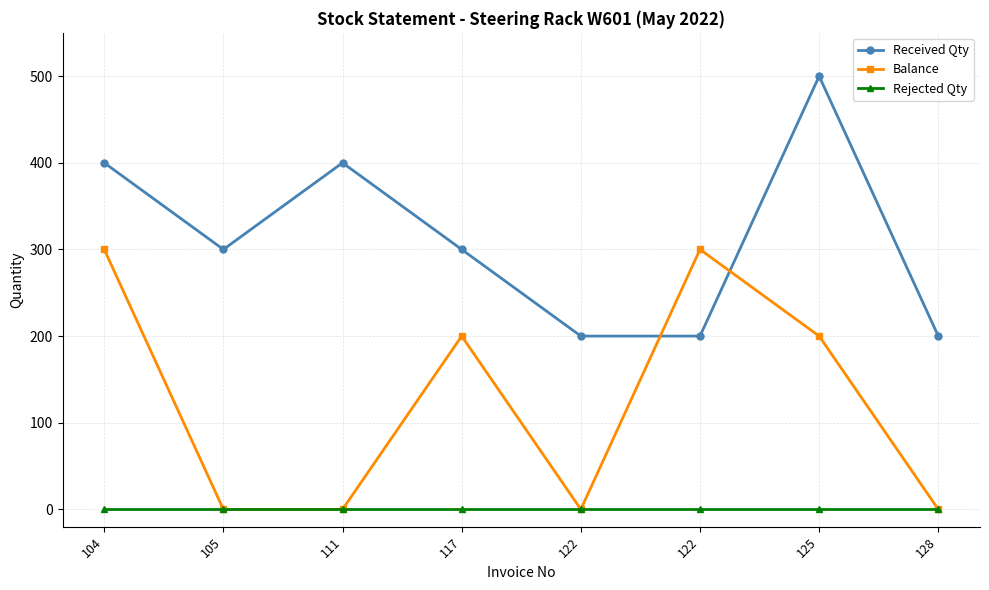

How many data points does each series have?

8